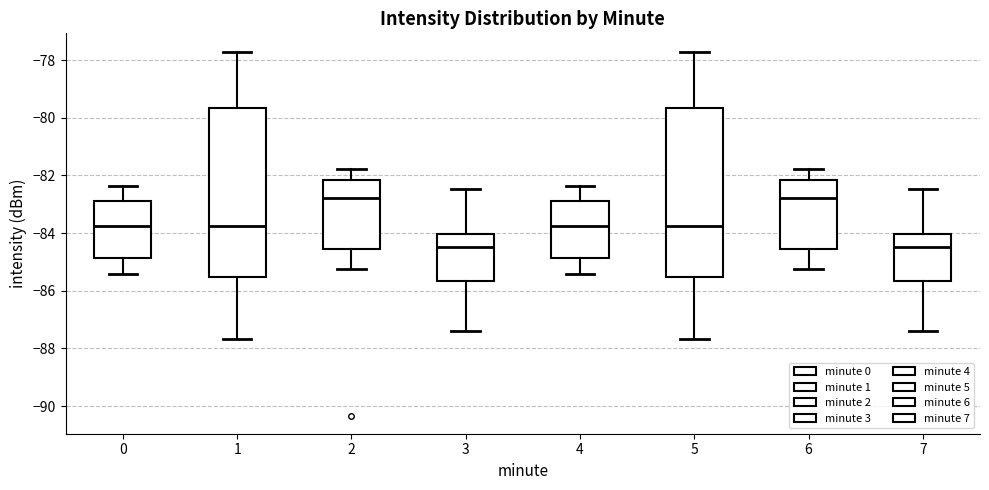

Reading left to right, read every box against the y-axis: the position of its median line, the range the box covers, and the ends of its whiskers. The values are not printed on the chart, so give them approximately, as read against the axis.

0: median -83.8, box -84.8 to -82.8, whiskers -85.4 to -82.4
1: median -83.8, box -85.6 to -79.6, whiskers -87.6 to -77.6
2: median -82.8, box -84.6 to -82.2, whiskers -85.2 to -81.8
3: median -84.4, box -85.6 to -84.0, whiskers -87.4 to -82.4
4: median -83.8, box -84.8 to -82.8, whiskers -85.4 to -82.4
5: median -83.8, box -85.6 to -79.6, whiskers -87.6 to -77.6
6: median -82.8, box -84.6 to -82.2, whiskers -85.2 to -81.8
7: median -84.4, box -85.6 to -84.0, whiskers -87.4 to -82.4